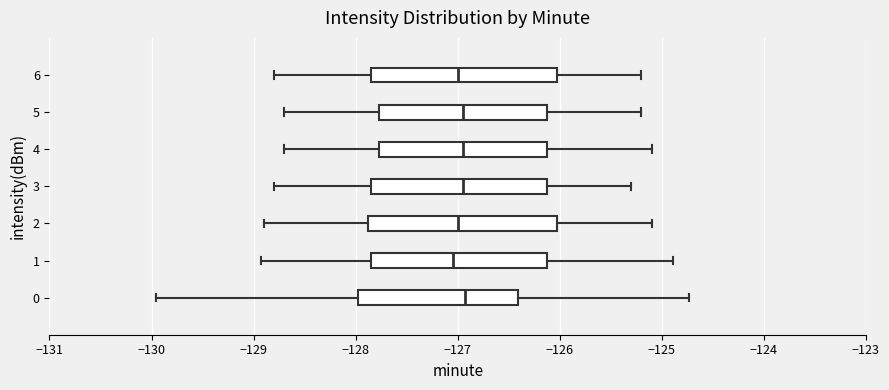

Where does the left whisker of the box at y = 2 end on the x-axis? The values are not printed on the chart, so give them approximately, as read against the axis.

-128.9